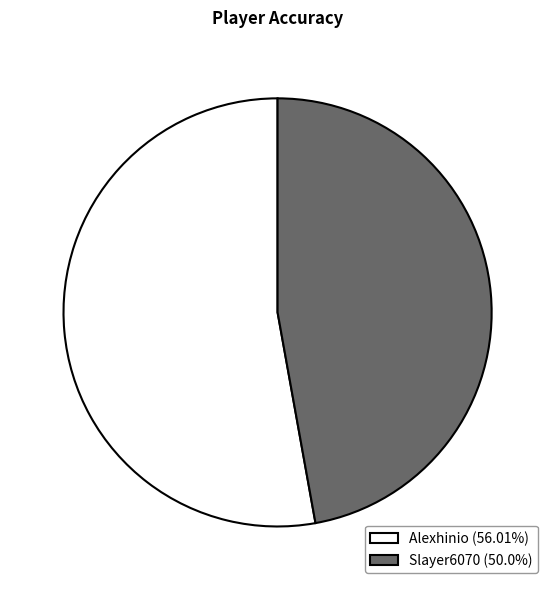

The Alexhinio slice represents 53% of the pie. True or false?

True